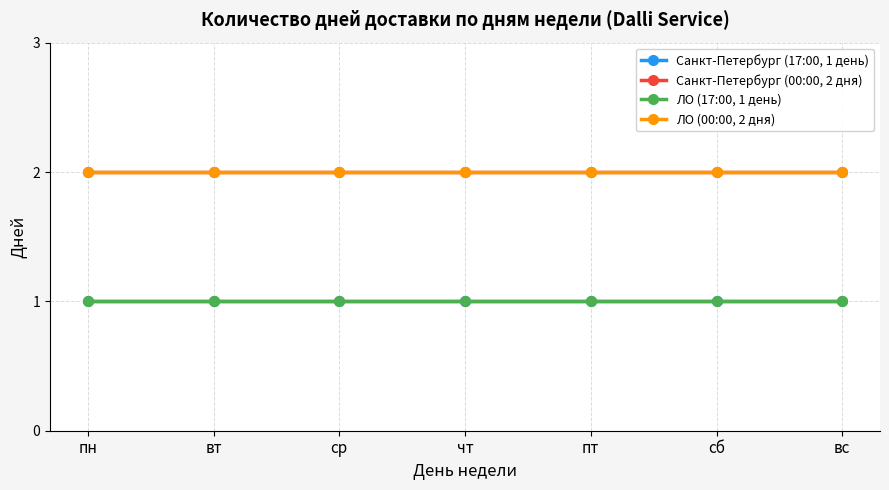

Reading left to right, what are all the values shown in this chart?

Санкт-Петербург (17:00, 1 день): 1	1	1	1	1	1	1
Санкт-Петербург (00:00, 2 дня): 2	2	2	2	2	2	2
ЛО (17:00, 1 день): 1	1	1	1	1	1	1
ЛО (00:00, 2 дня): 2	2	2	2	2	2	2